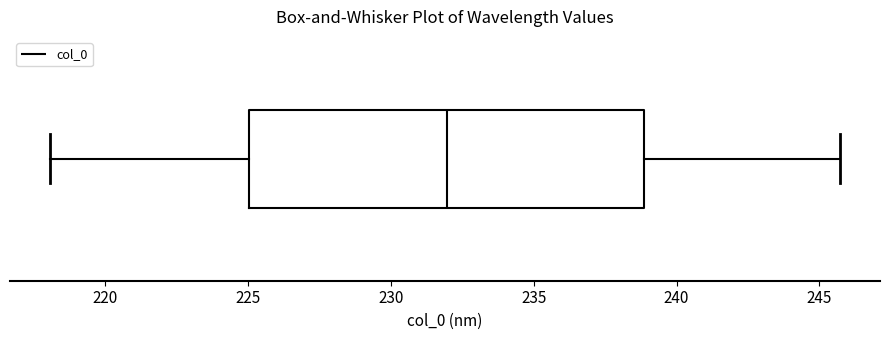

Read this box plot against the x-axis: the position of the median line, the range covered by the box, and the ends of both whiskers. The values are not printed on the chart, so give them approximately, as read against the axis.

median 232.0, box 225.0 to 239.0, whiskers 218.0 to 245.5